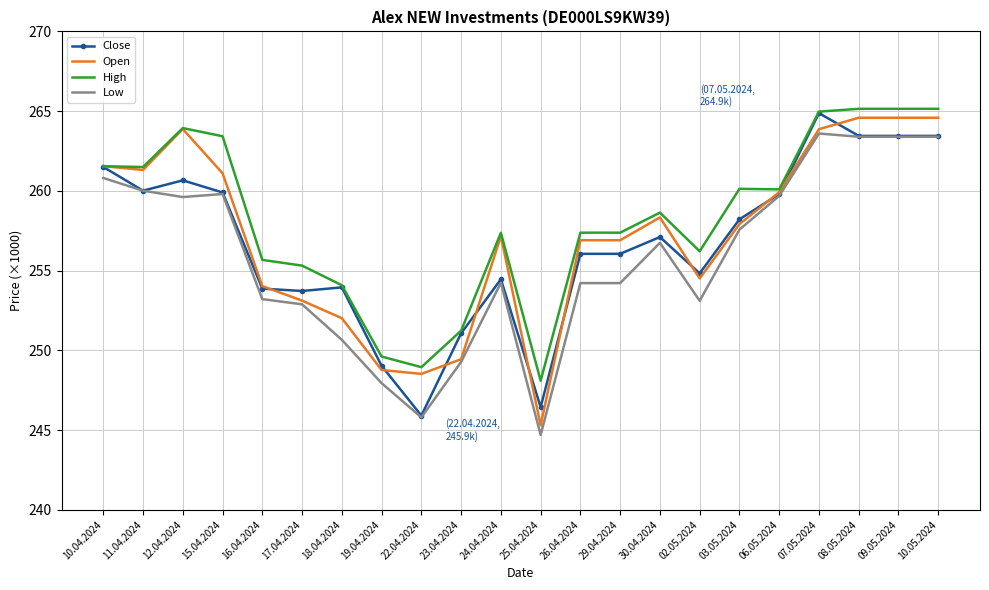

Which label corresponds to the smallest value in the chart?

25.04.2024